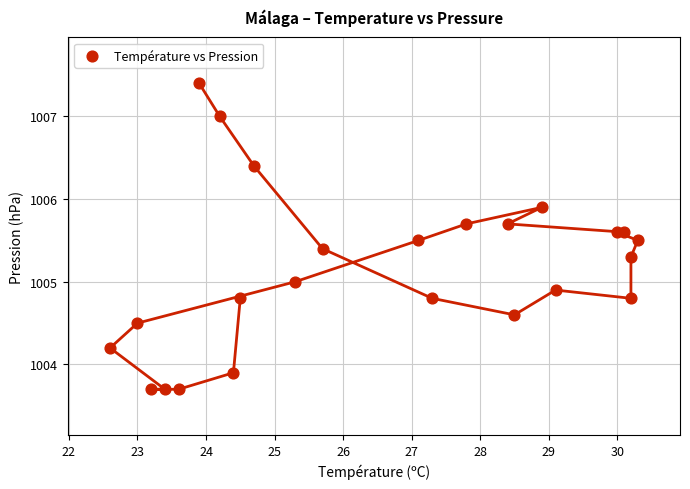

What is the range of X values (max minus min)?

7.7